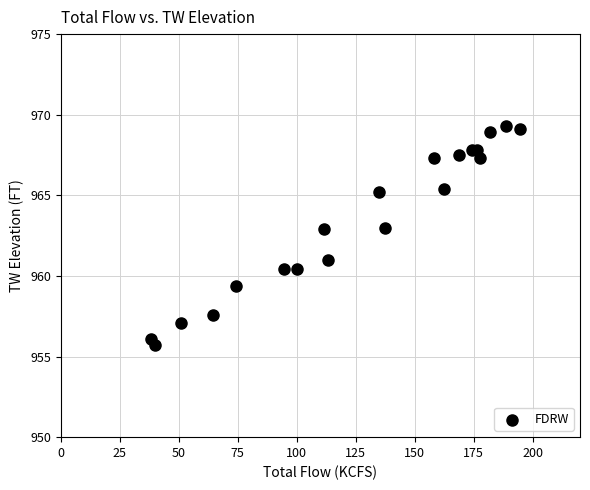

What is the range of Y values (max minus min)?

13.6